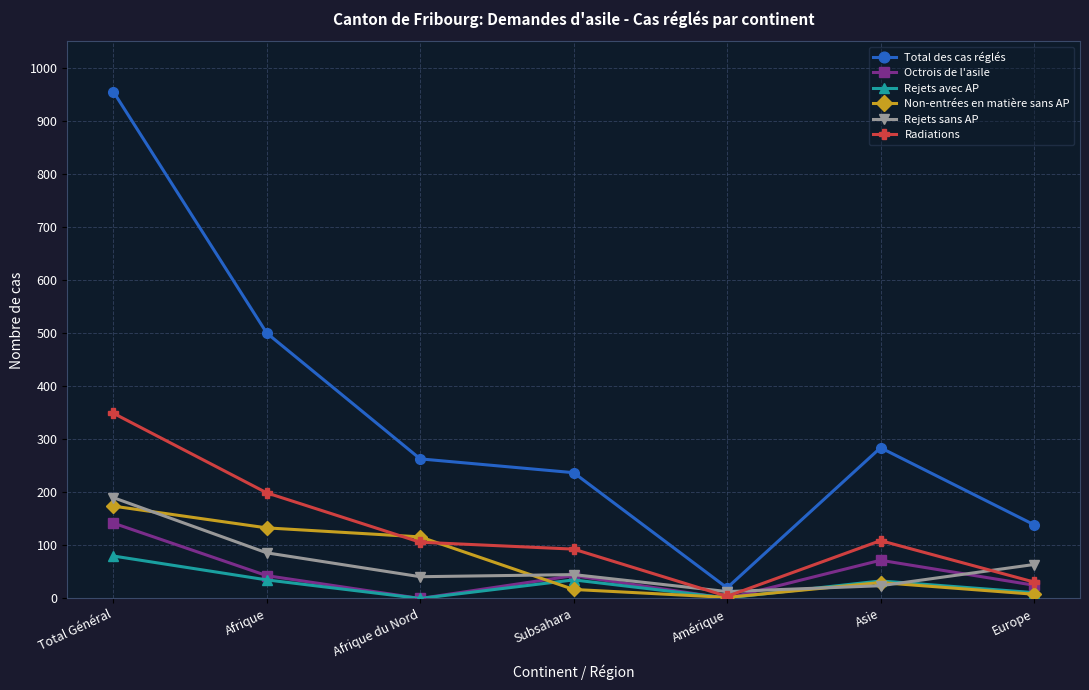

Where is the first local maximum for Rejets sans AP?

Subsahara